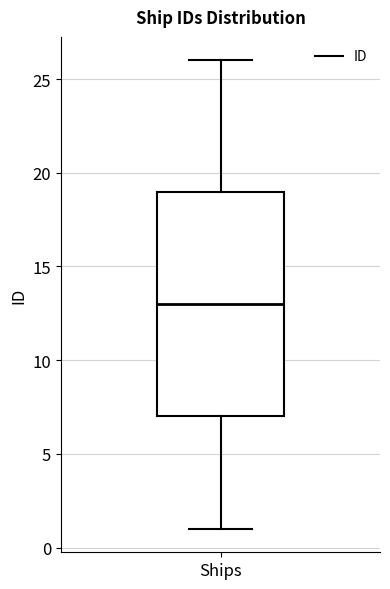

Read this box plot against the y-axis: the position of the median line, the range covered by the box, and the ends of both whiskers. The values are not printed on the chart, so give them approximately, as read against the axis.

median 13, box 7 to 19, whiskers 1 to 26